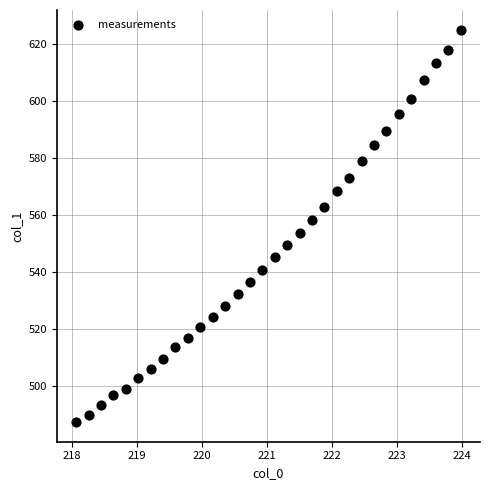

What is the range of X values (max minus min)?

5.9